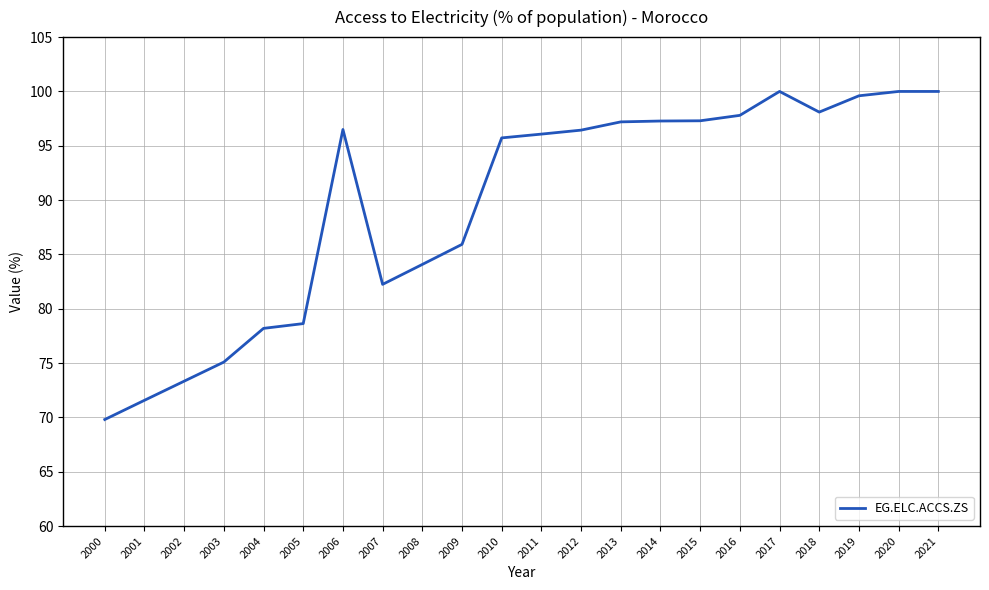

What is the smallest value displayed?

69.8